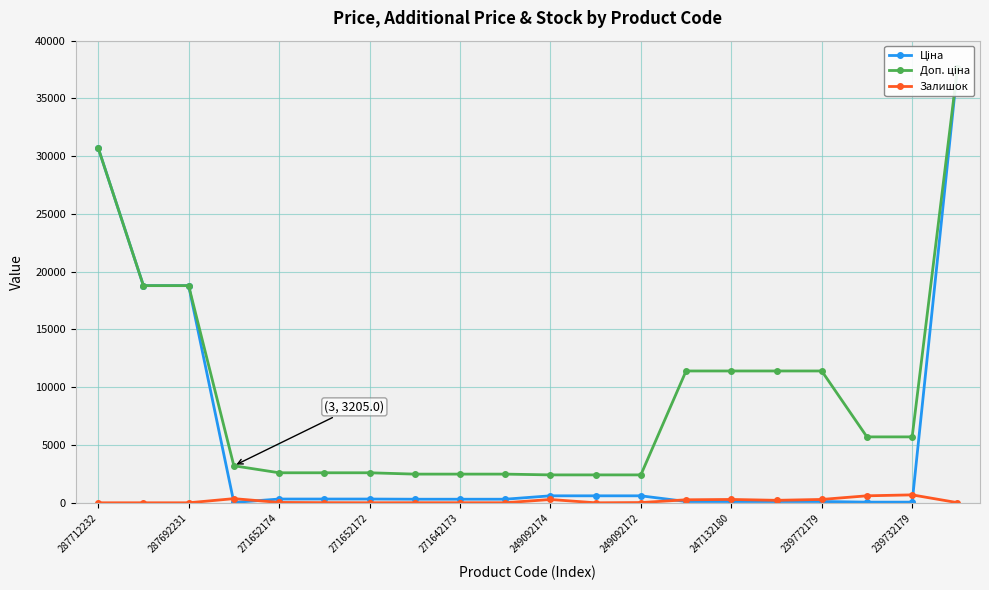

What is the spread (max minus min) of values at 247132180?

11295.9